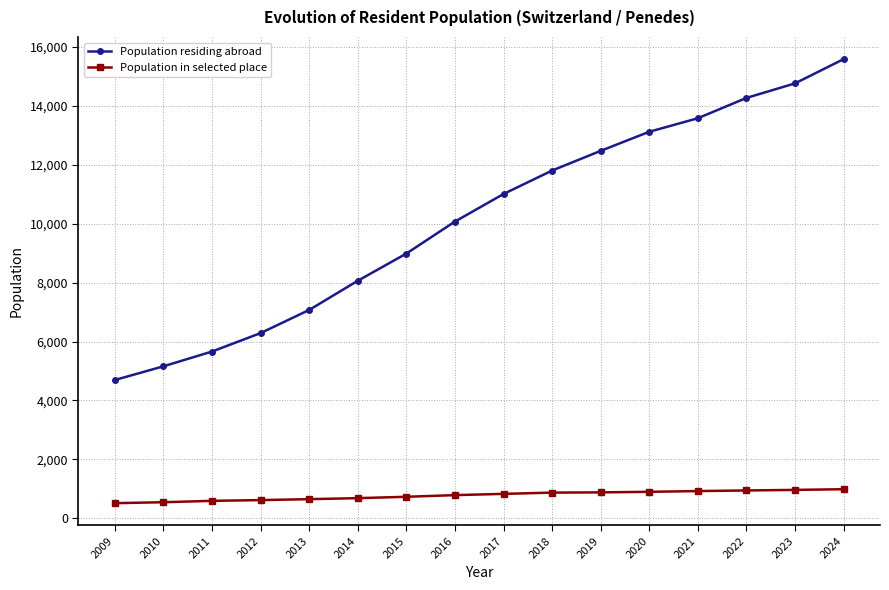

True or false: Population residing abroad has more than 2 points higher than both neighbors.

False